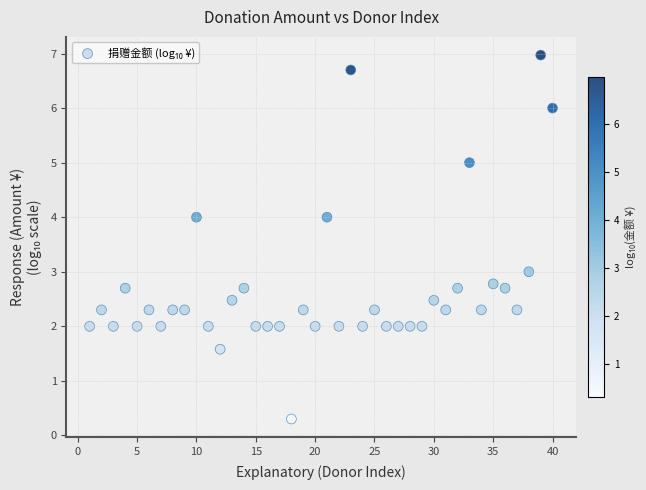

What is the range of X values (max minus min)?

39.0